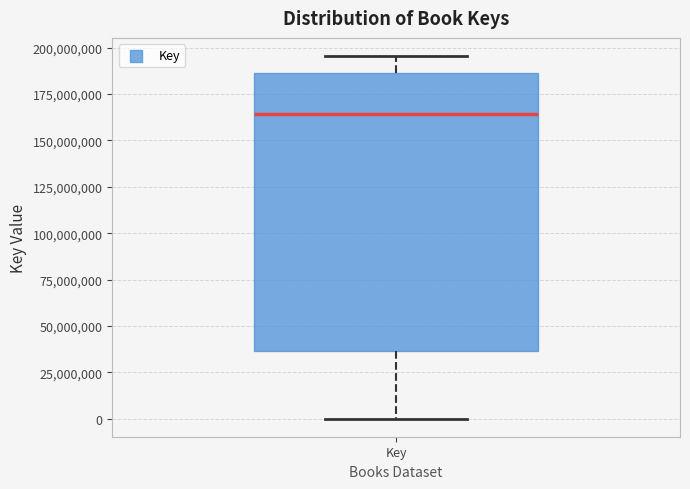

Read this box plot against the y-axis: the position of the median line, the range covered by the box, and the ends of both whiskers. The values are not printed on the chart, so give them approximately, as read against the axis.

median 165000000, box 35000000 to 185000000, whiskers 0 to 195000000